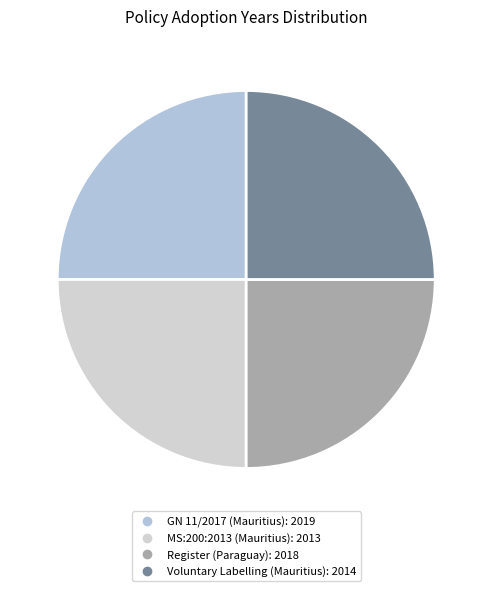

How much of the chart is everything except Voluntary Labelling (Mauritius)?

75.0%